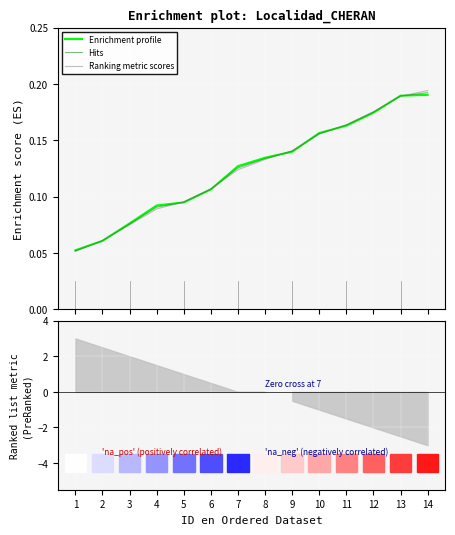

What is the minimum value for Hits?

0.1